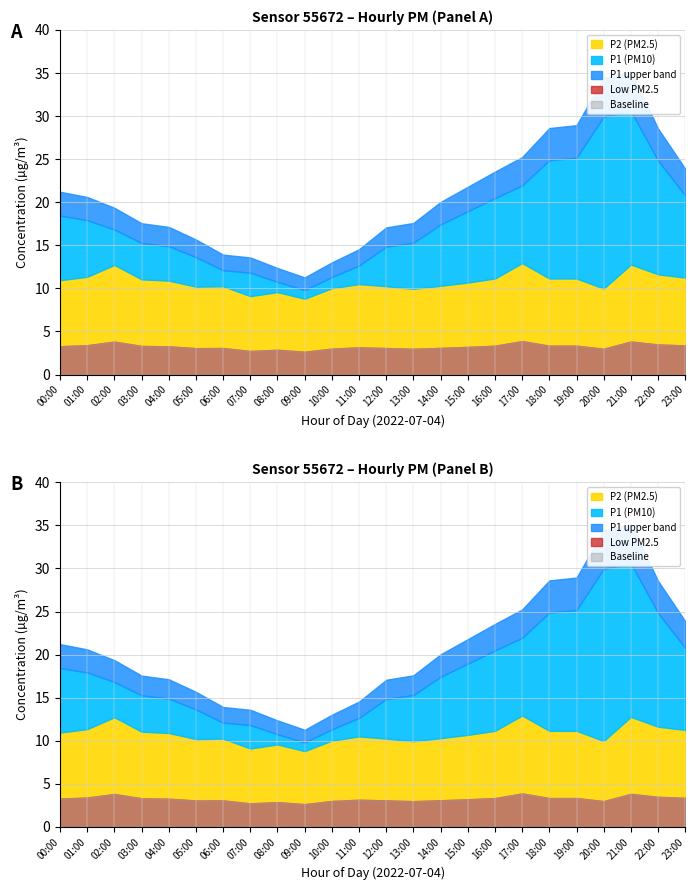

How many values in the P1 series exceed 17?

12